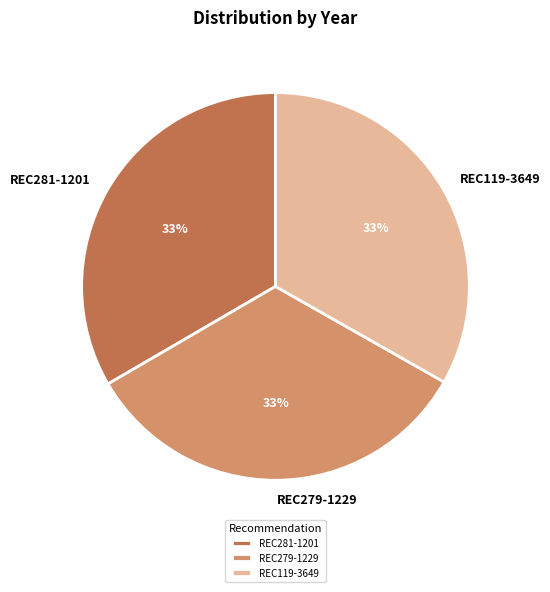

Is there any slice that represents more than half of the pie?

No